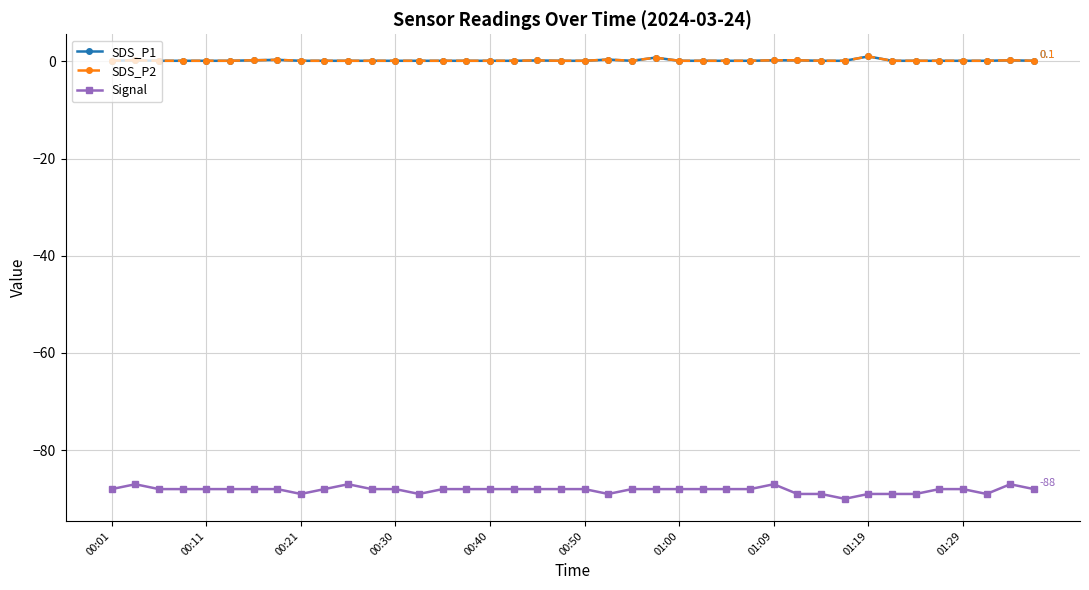

Is this an area chart (filled region under the line)?

No